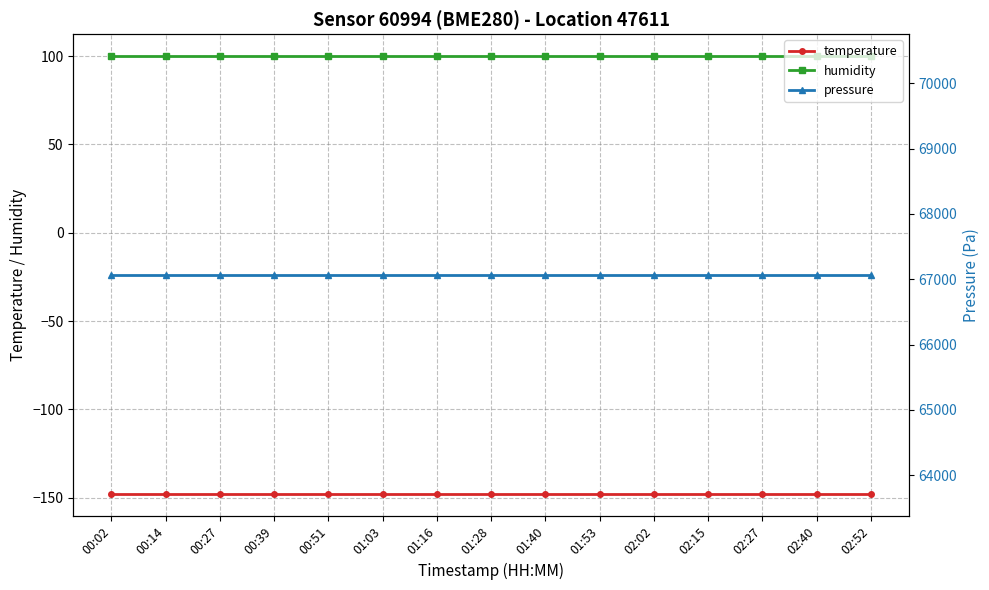

Which label corresponds to the largest value in the chart?

00:02